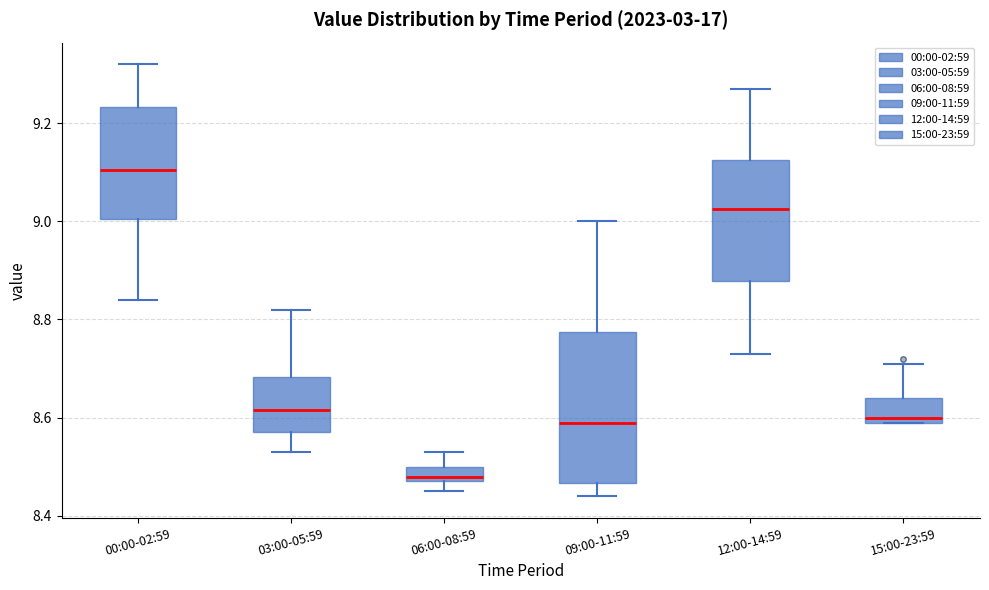

Where does the upper whisker of the box for 15:00-23:59 end on the y-axis? The values are not printed on the chart, so give them approximately, as read against the axis.

8.72